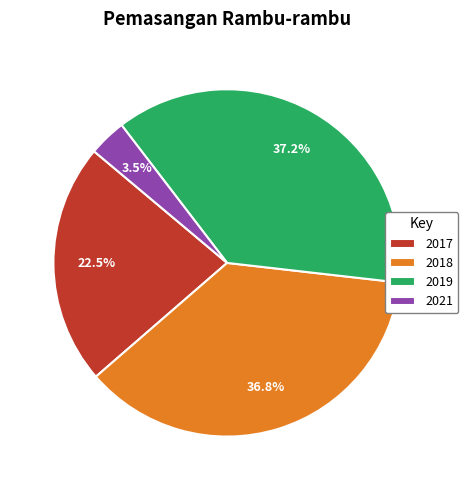

Is there any slice that represents more than half of the pie?

No